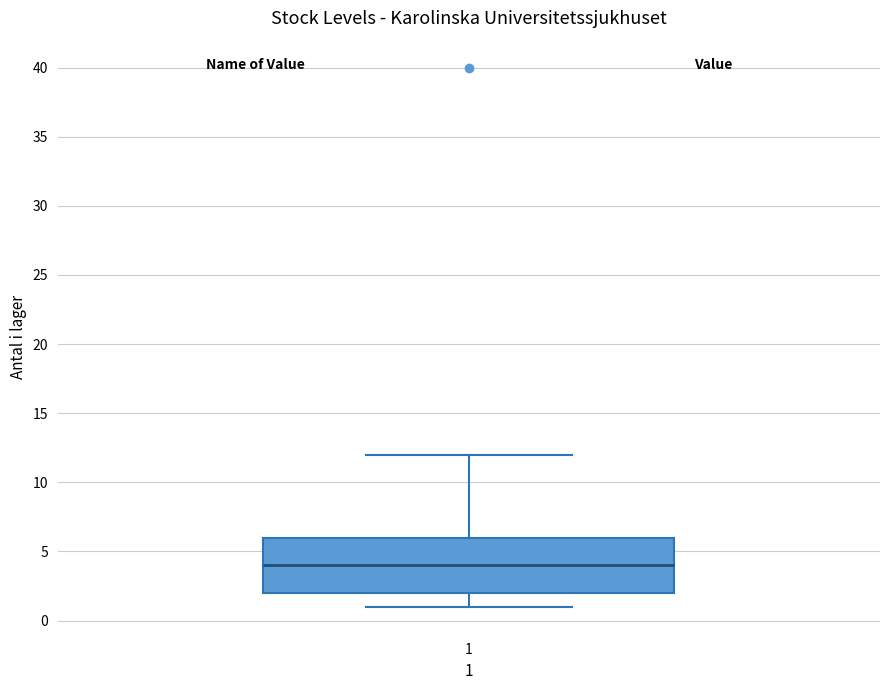

Where is the lower edge of the box at x = 1 on the y-axis? The values are not printed on the chart, so give them approximately, as read against the axis.

2